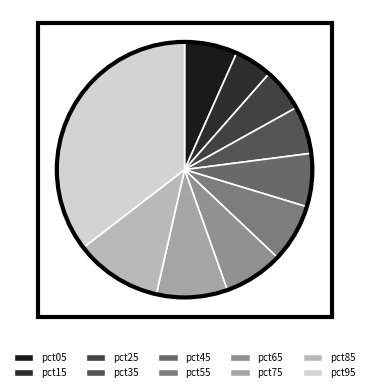

To the nearest percent, what portion does pct25 represent?

5%